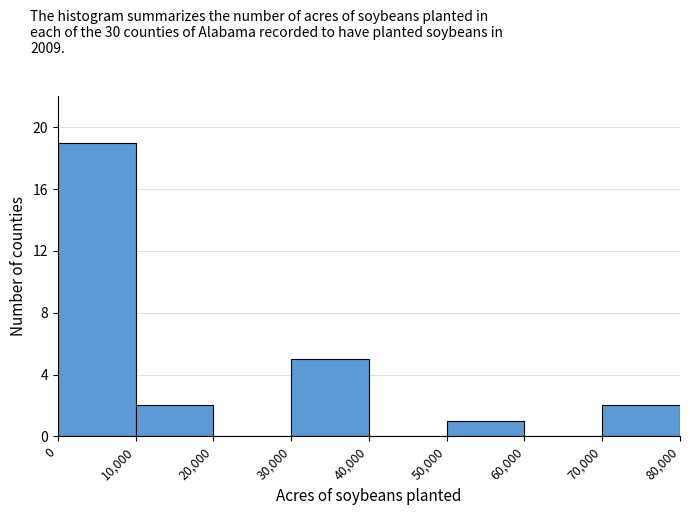

Reading left to right, transcribe this chart: for each bar, give the range it covers on the x-axis and its height. The values are not printed on the chart, so give them approximately, as read against the axis.

0 to 10,000: 19
10,000 to 20,000: 2
20,000 to 30,000: 0
30,000 to 40,000: 5
40,000 to 50,000: 0
50,000 to 60,000: 1
60,000 to 70,000: 0
70,000 to 80,000: 2